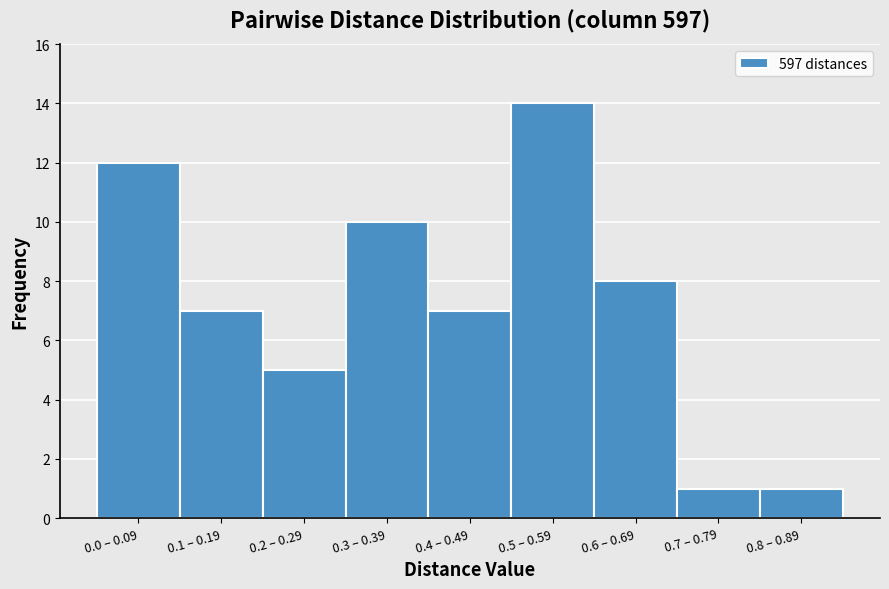

Reading left to right, what are all the values shown in this chart?

12	7	5	10	7	14	8	1	1